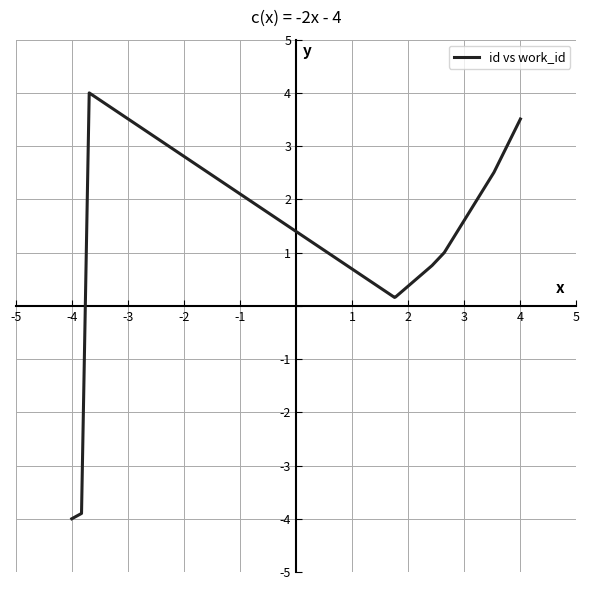

True or false: the data has more than 0 interior local peaks.

True